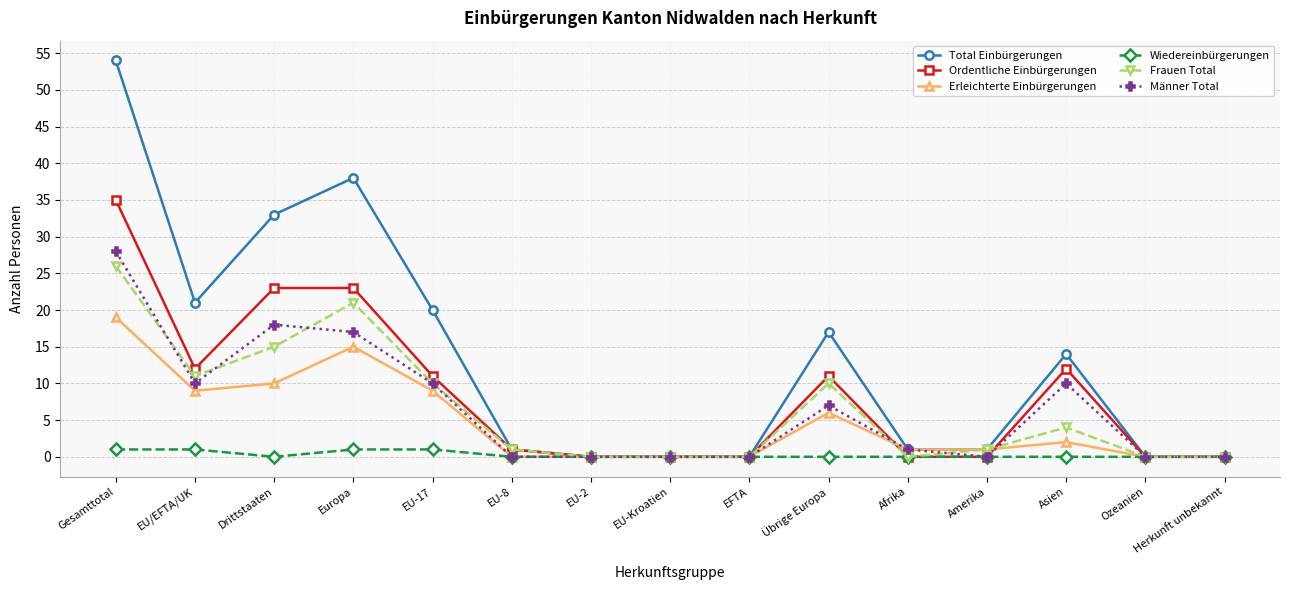

Which series has the widest spread of values?

Total Einbürgerungen